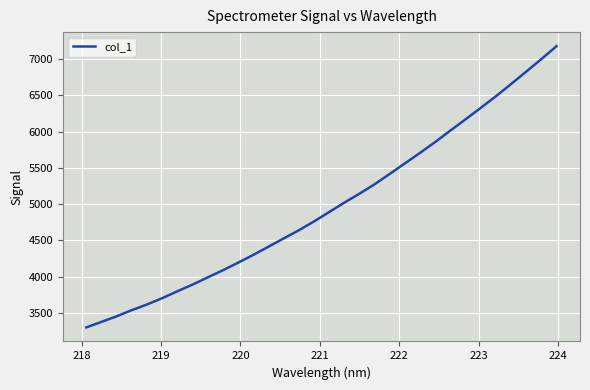

What is the maximum value shown in the chart?

7176.6